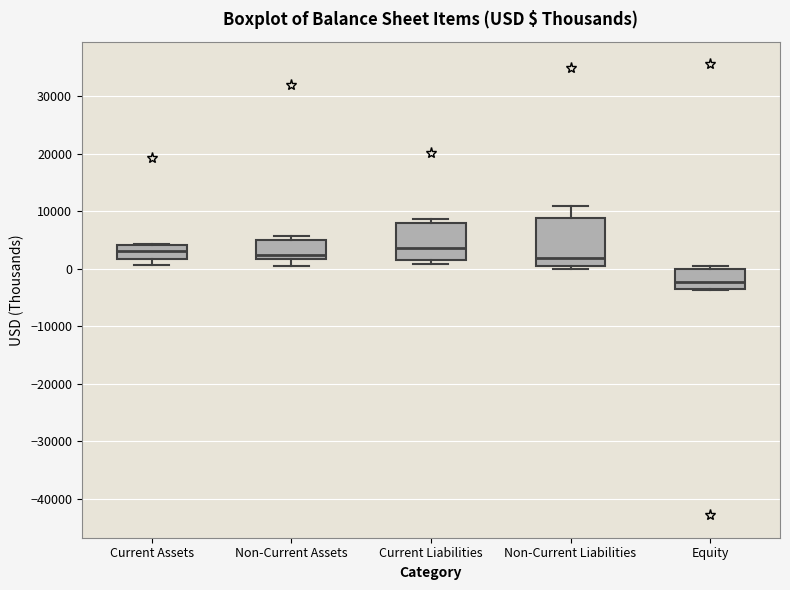

Which box has the lowest median line?

Equity